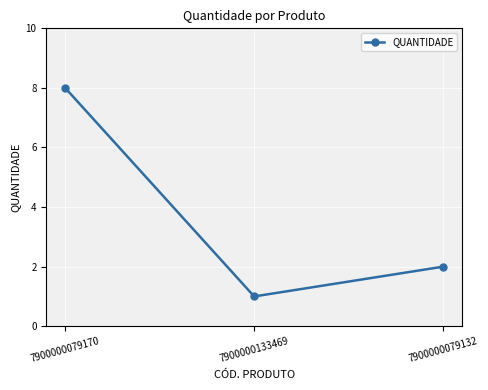

Reading left to right, transcribe all the data shown in this chart.

7900000079170=8	7900000133469=1	7900000079132=2